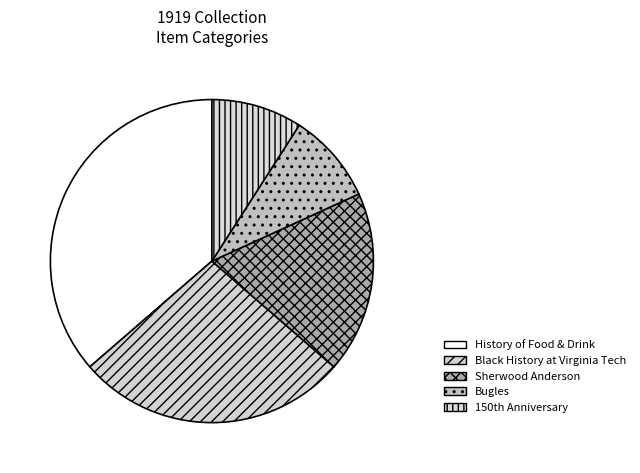

How many slices are in this pie chart?

5